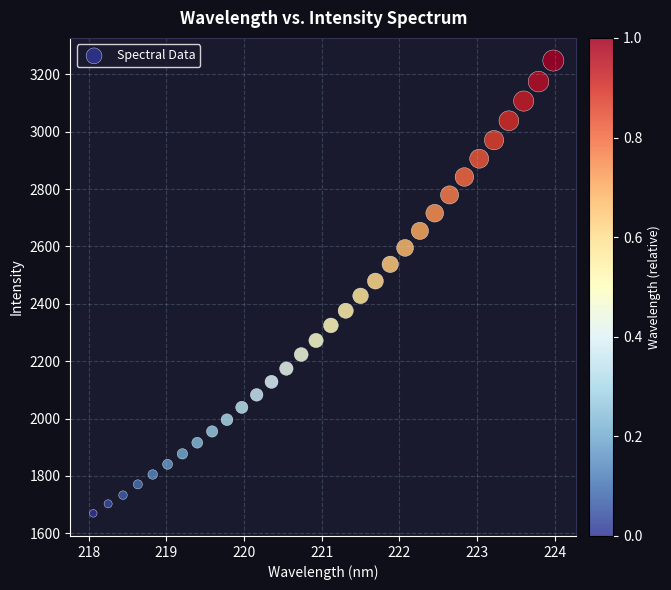

What is the range of X values (max minus min)?

5.9